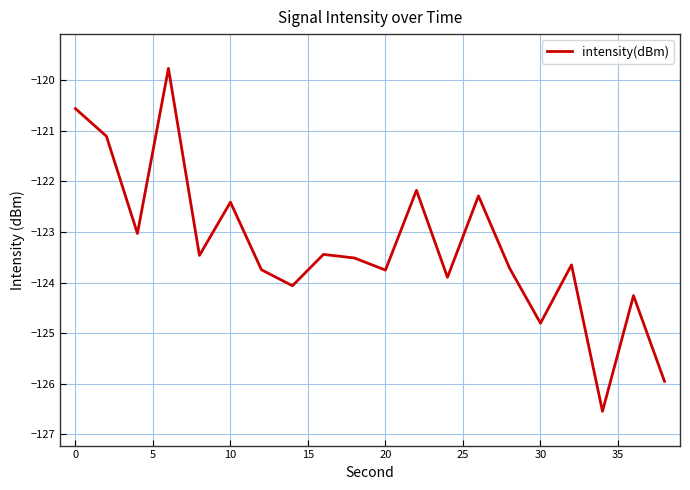

What is the difference between the maximum and minimum values?

6.8